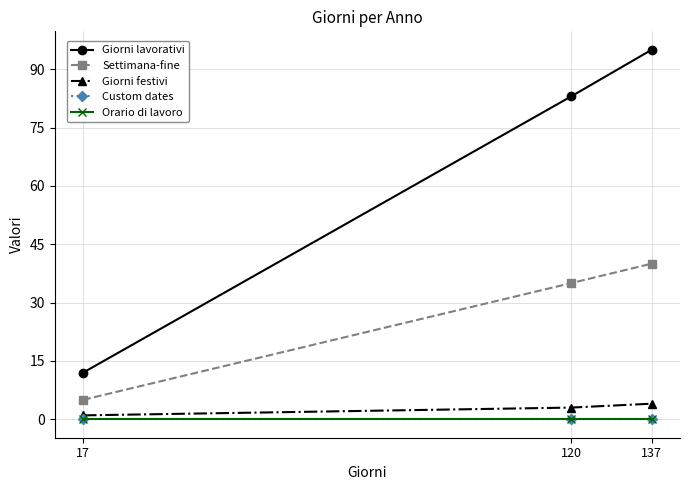

Does the chart have visible grid lines?

Yes